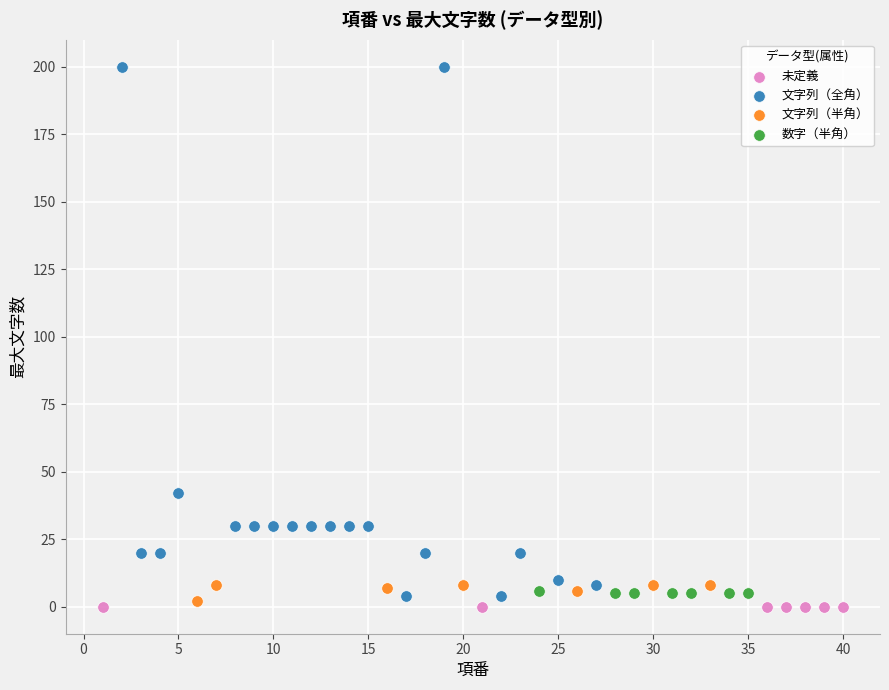

Which series contains the highest Y value?

文字列（全角）